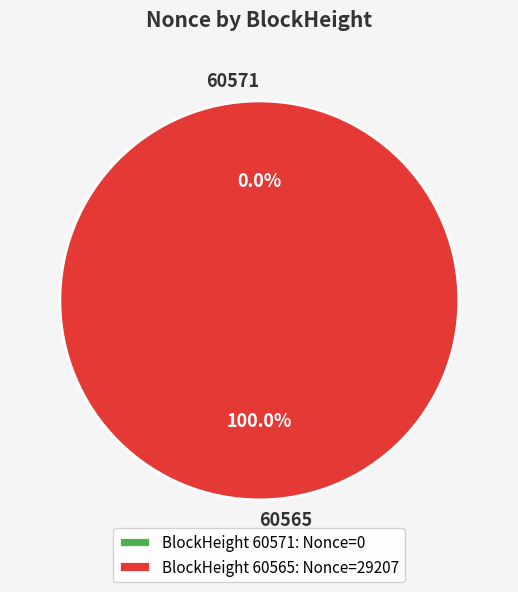

Rank the categories by value from lowest to highest.

60571, 60565